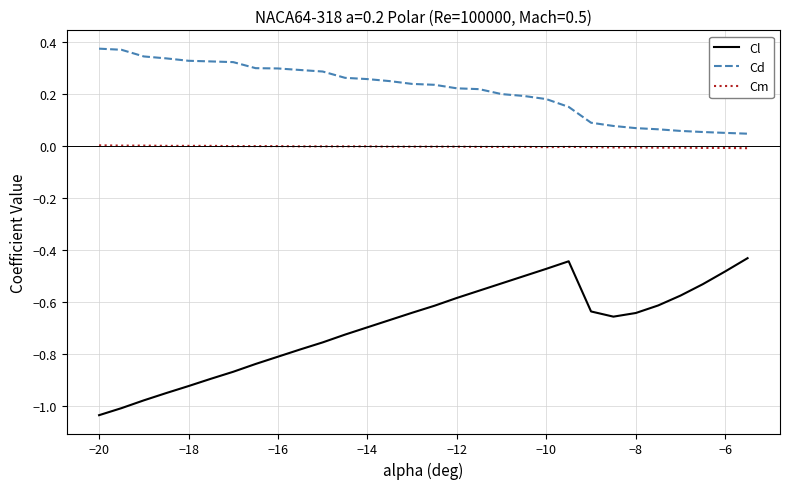

True or false: Cm and Cd intersect in this chart.

False